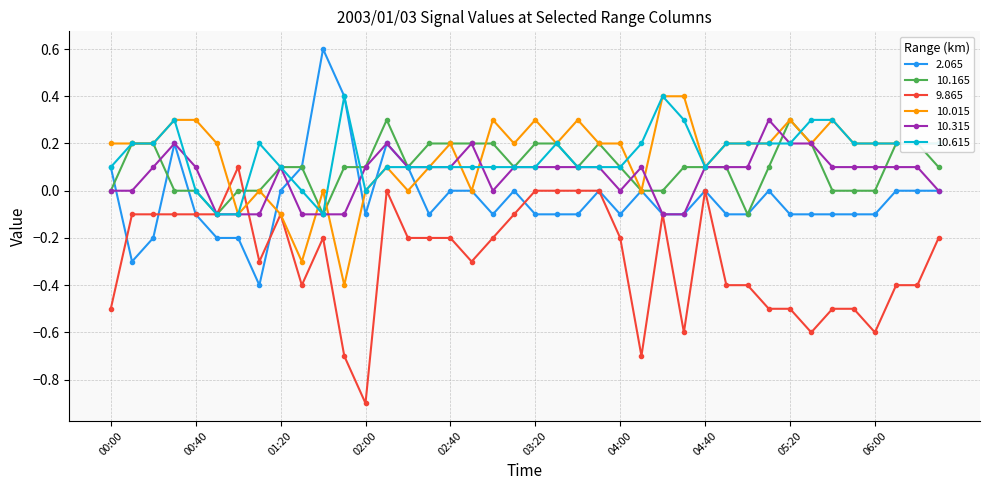

What is the value of the 10.315 point at the 9th from the left?

0.1